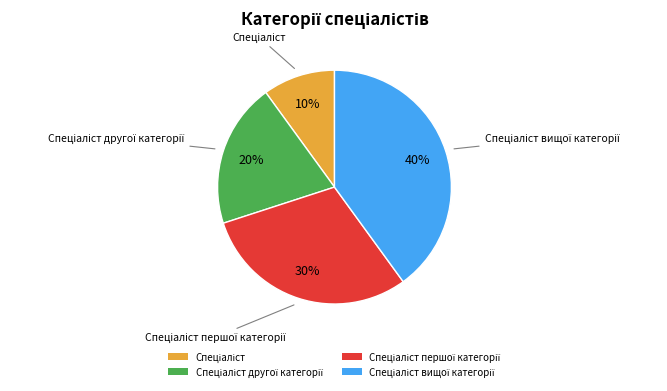

Is there a majority slice in this chart?

No